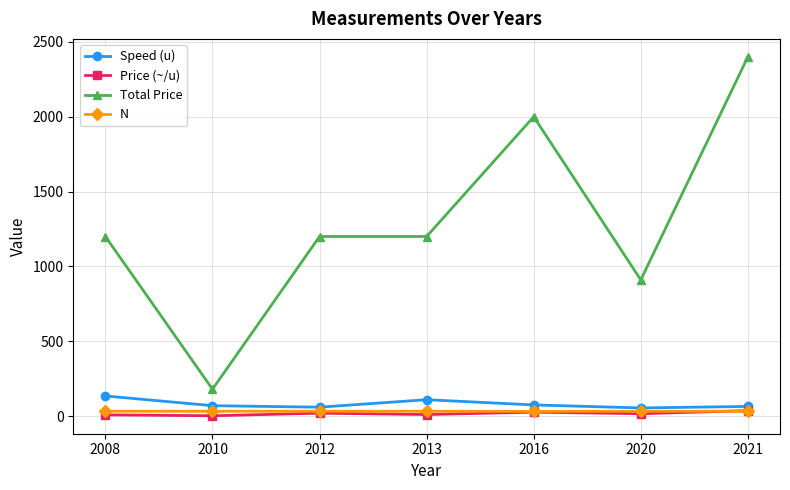

Which series has the largest total across all categories?

Total Price